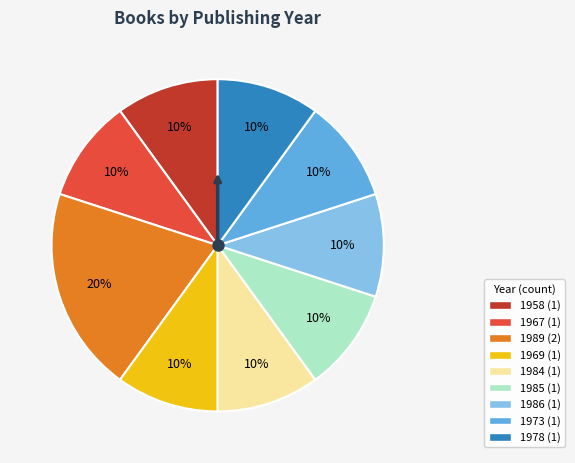

How many slices are in this pie chart?

9